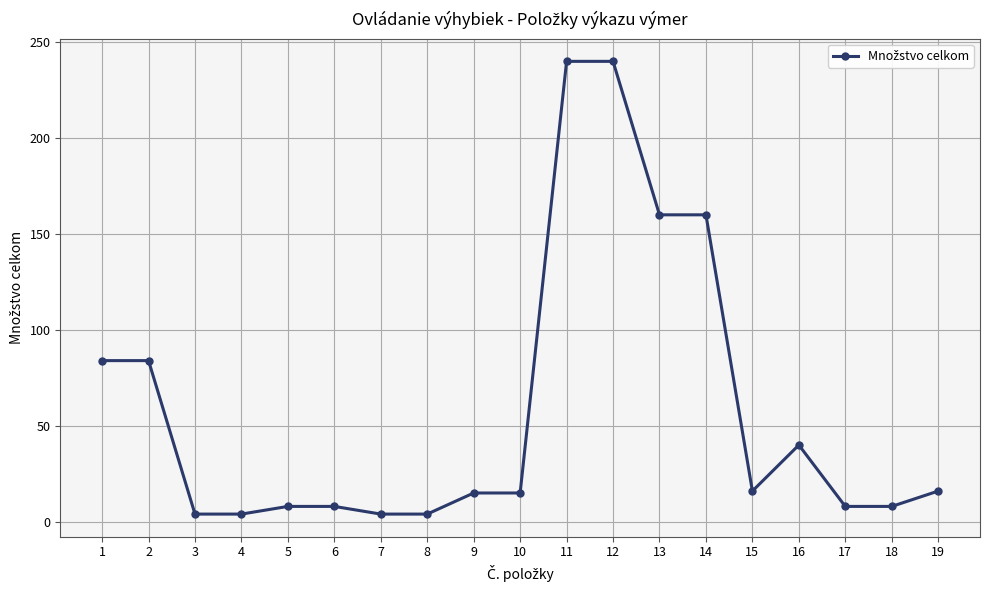

What value does the data have at 10, to the nearest 5?

15